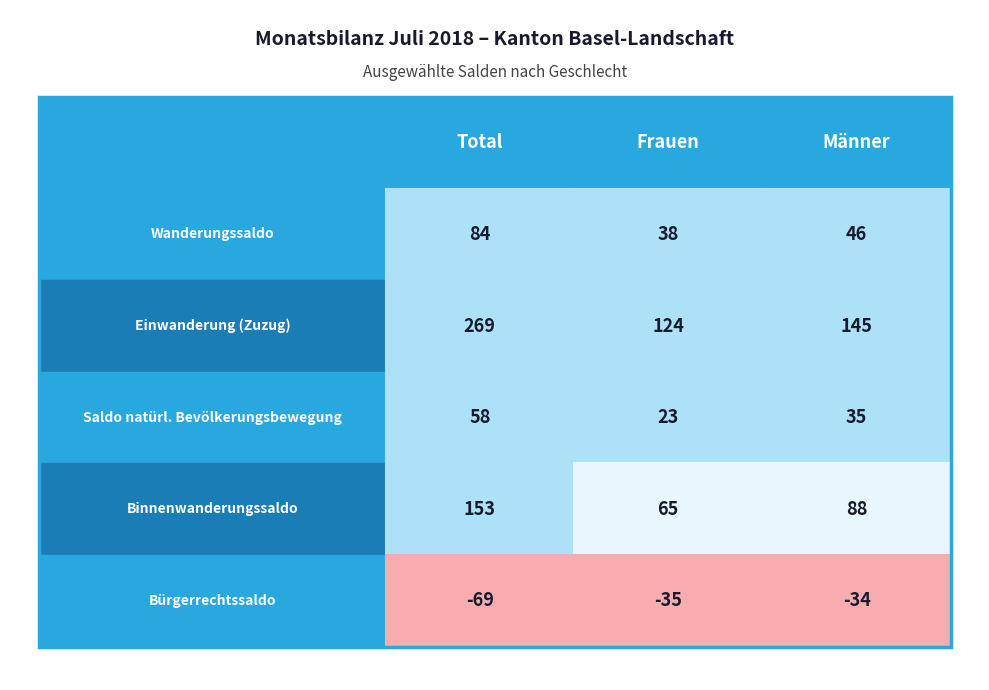

Read the Saldo natürliche Bevölkerungsbewegung value at Männer.

35